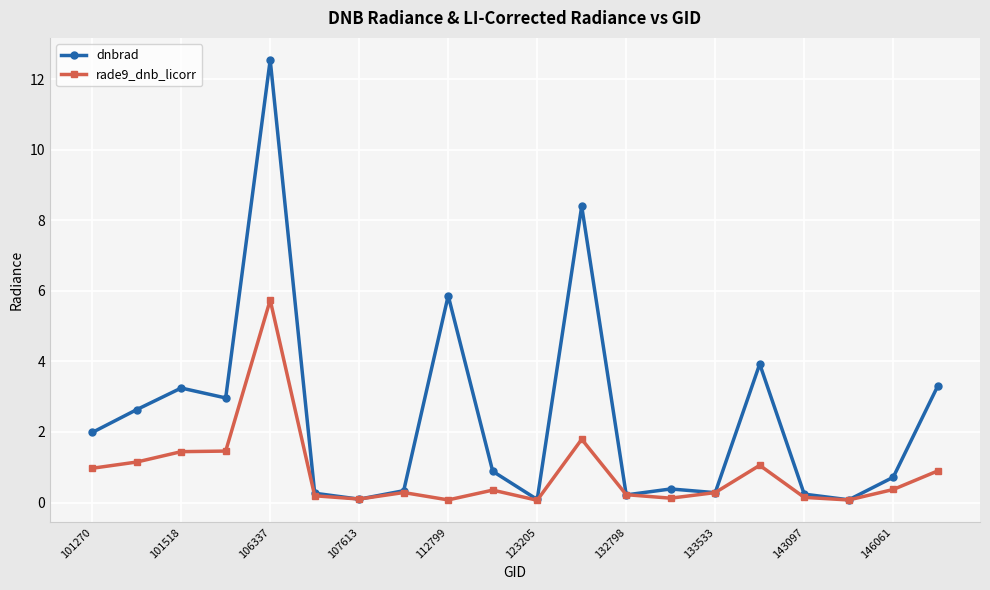

Rank the series by their maximum value, from highest to lowest.

dnbrad, rade9_dnb_licorr